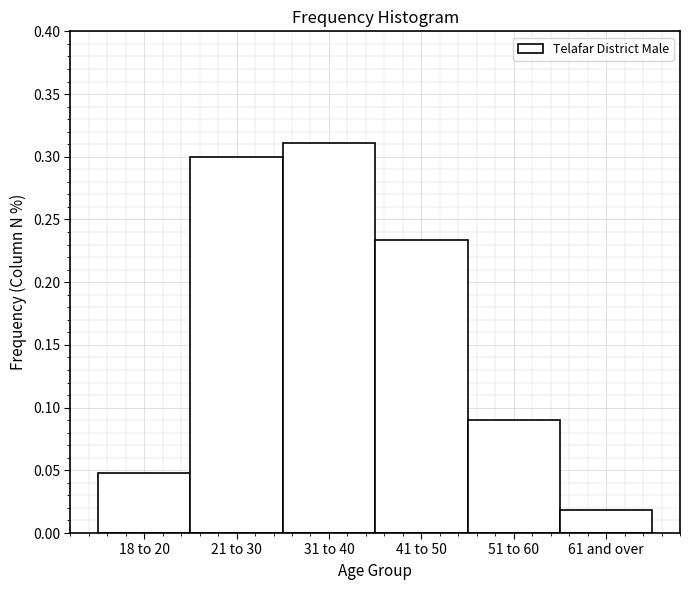

List the labels in order of value, largest first.

31 to 40, 21 to 30, 41 to 50, 51 to 60, 18 to 20, 61 and over